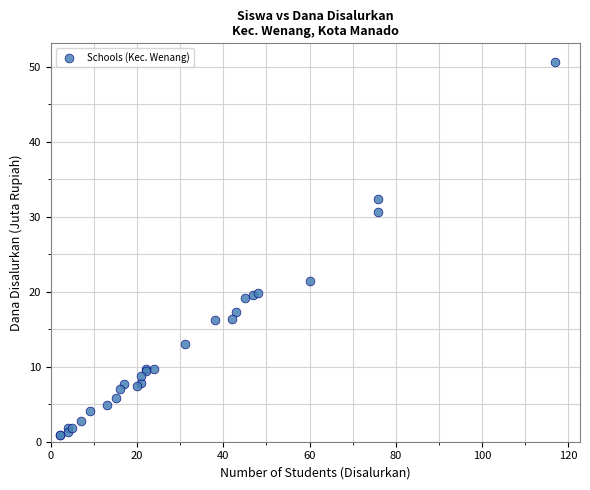

What Y value in the scatter plot is closest to 25?

21.4